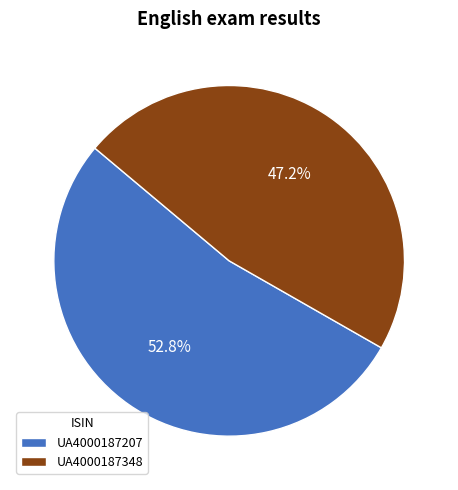

Which has a higher value, UA4000187207 or UA4000187348?

UA4000187207